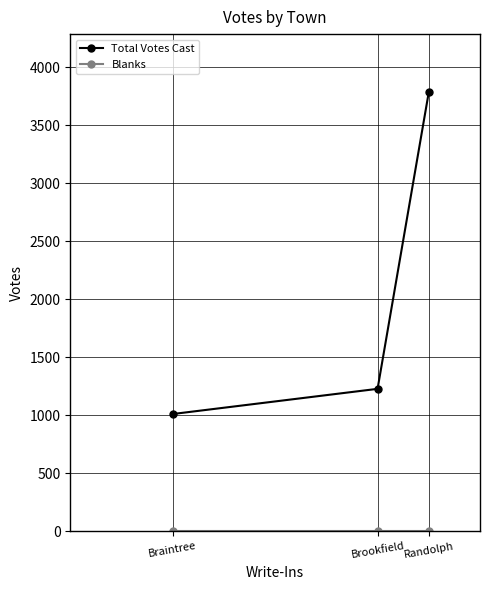

The value of Total Votes Cast at Randolph is 3786. True or false?

True